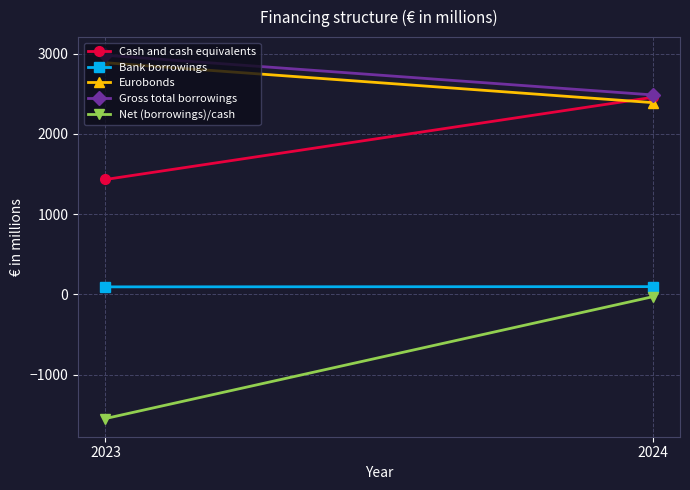

What is the difference between the Bank borrowings values at 2024 and 2023?

3